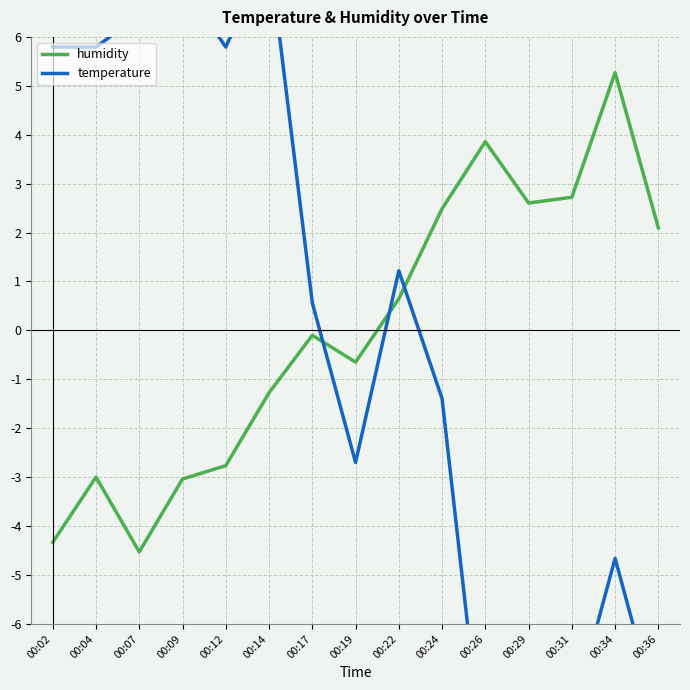

True or false: humidity and temperature cross at least once.

True